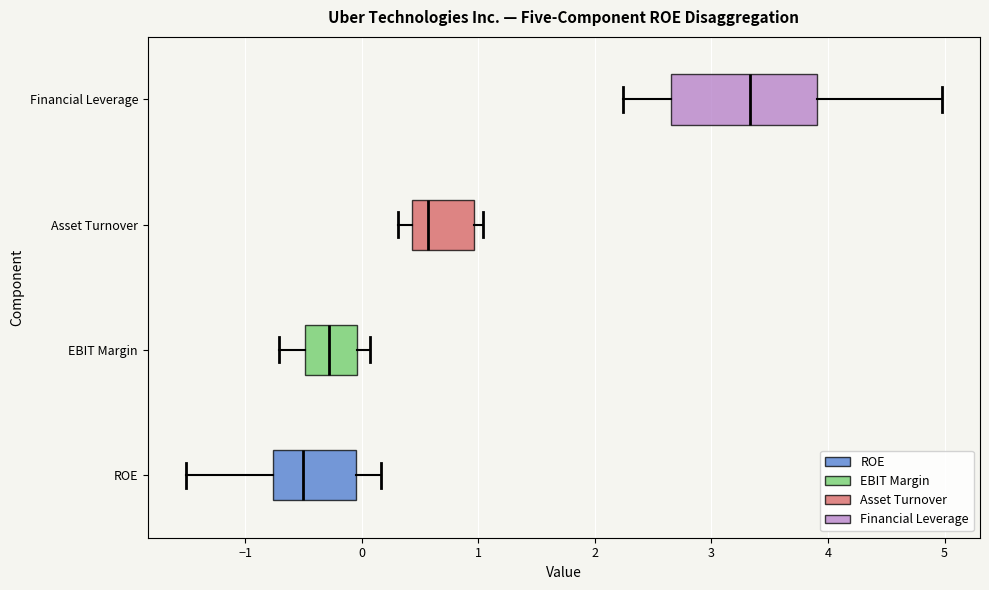

Reading bottom to top, transcribe this box plot: for each box, give where its median line is, the range the box spans, and where its two whiskers end, as read against the x-axis. The values are not printed on the chart, so give them approximately, as read against the axis.

ROE: median -0.5, box -0.8 to -0.1, whiskers -1.5 to 0.2
EBIT Margin: median -0.3, box -0.5 to 0.0, whiskers -0.7 to 0.1
Asset Turnover: median 0.6, box 0.4 to 1.0, whiskers 0.3 to 1.0 (just right of the box's right edge)
Financial Leverage: median 3.3, box 2.7 to 3.9, whiskers 2.2 to 5.0